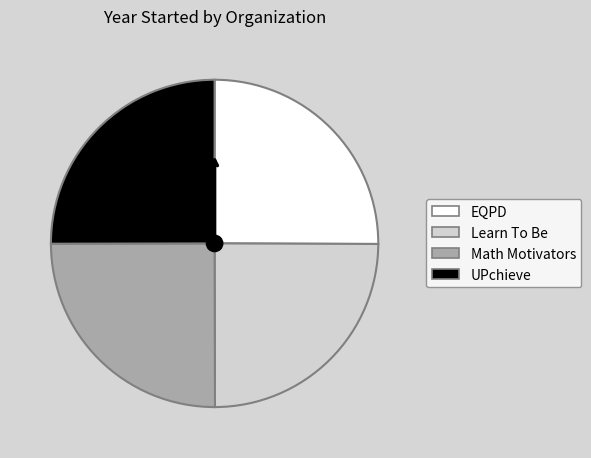

What is the ratio of the value at EQPD to the value at Math Motivators?

1.0